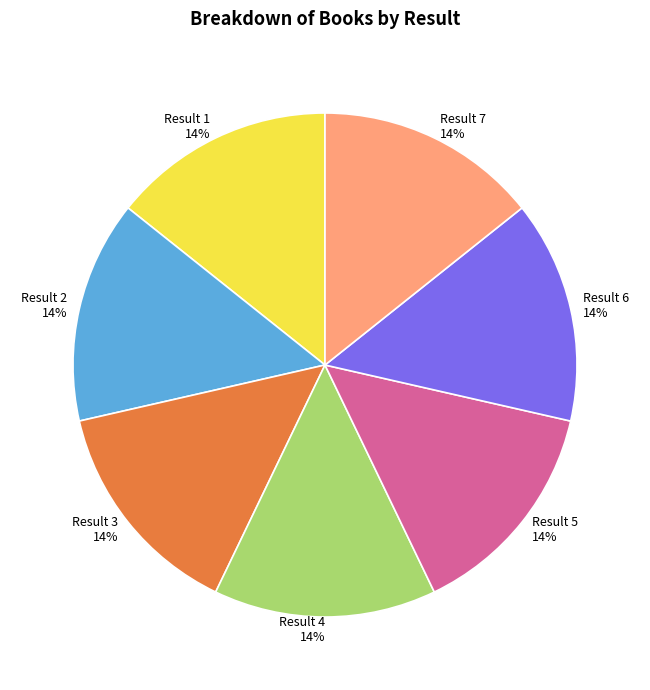

What percentage is the Result 3 slice, to the nearest percent?

14%